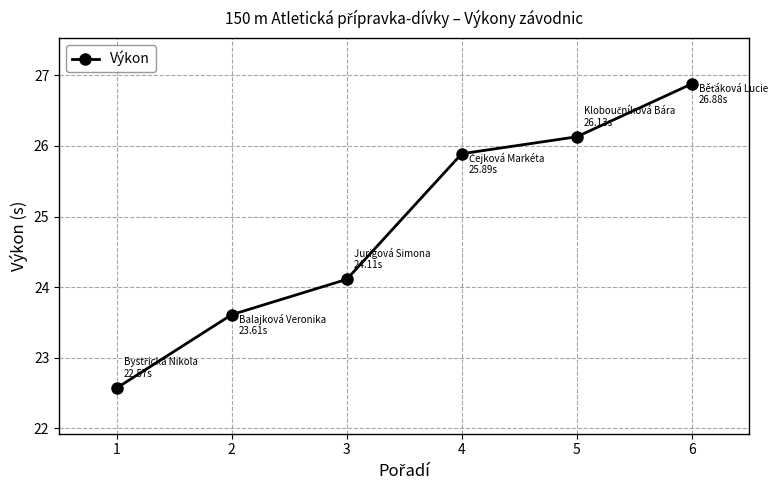

At which category does the chart reach its minimum across all series?

1